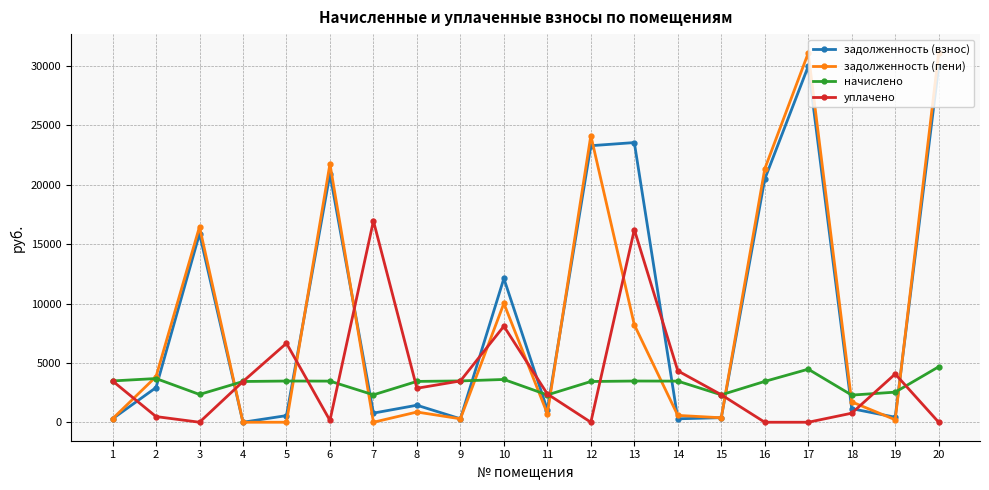

How many data points does each series have?

20